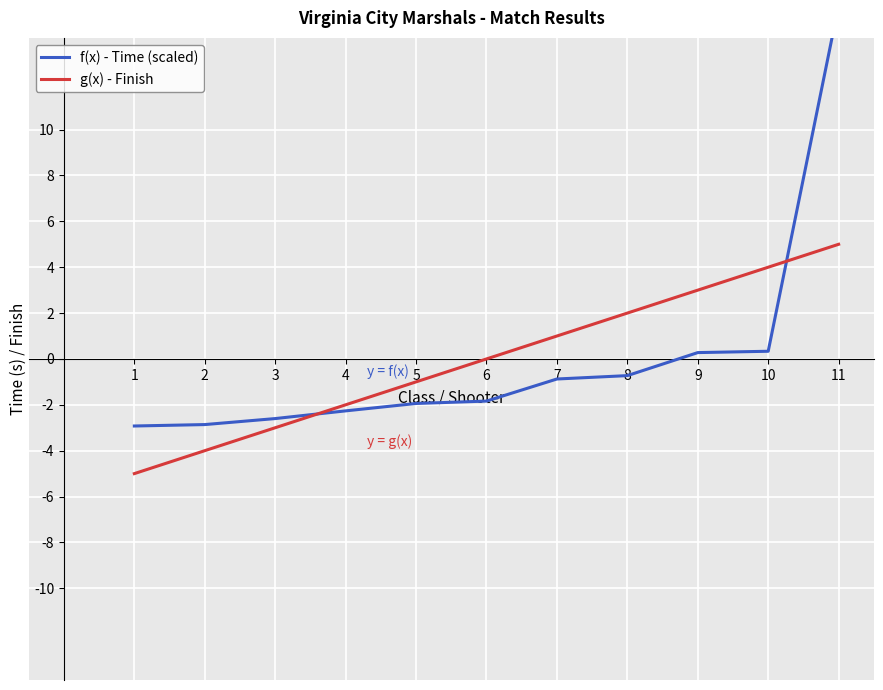

Reading right to left, what are all the values shown in this chart?

f(x) - Time (scaled): 11=15.4	10=0.3	9=0.3	8=-0.7	7=-0.9	6=-1.8	5=-1.9	4=-2.3	3=-2.6	2=-2.9	1=-2.9
g(x) - Finish: 11=5.0	10=4.0	9=3.0	8=2.0	7=1.0	6=0.0	5=-1.0	4=-2.0	3=-3.0	2=-4.0	1=-5.0